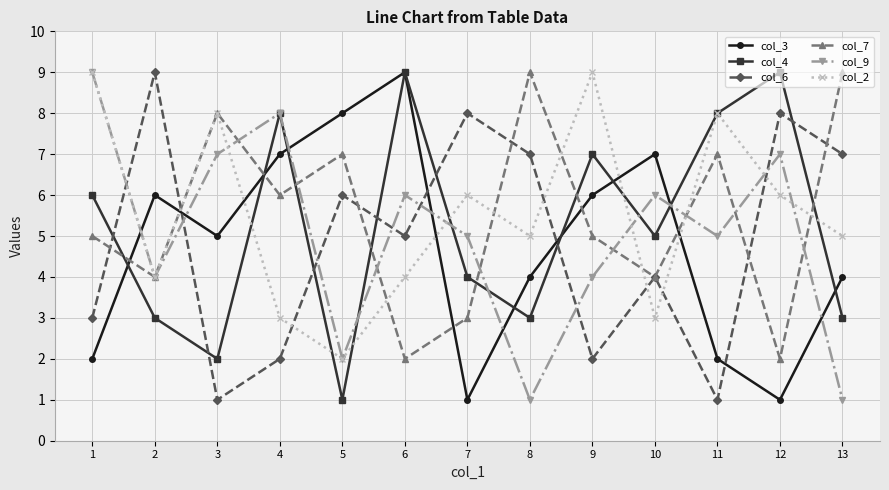

What is the difference between the col_3 values at 13 and 5?

4